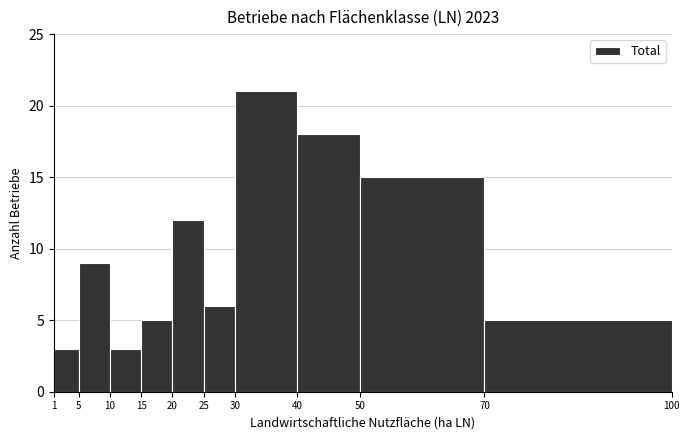

How tall is the bar that spans 25 to 30 on the x-axis? The values are not printed on the chart, so give them approximately, as read against the axis.

6